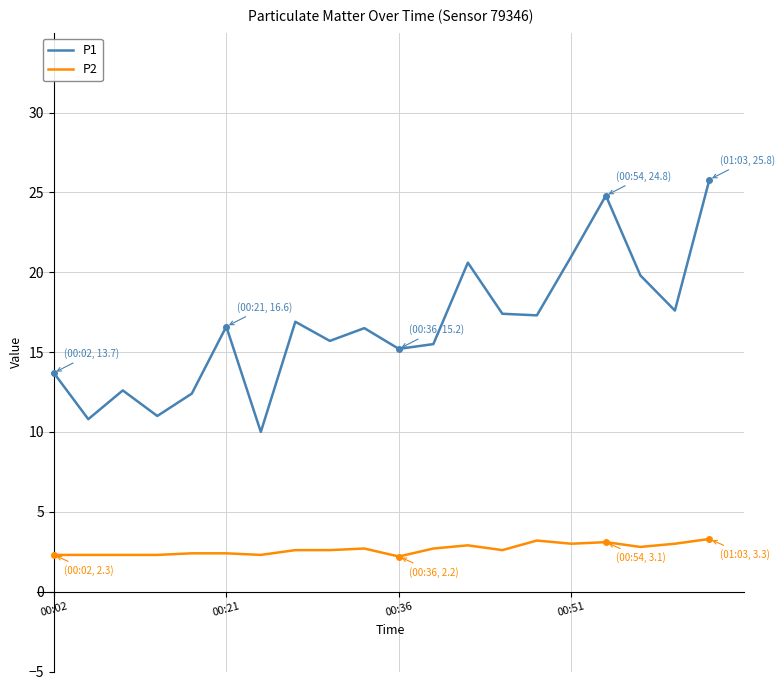

Which series has the largest range (max minus min)?

P1